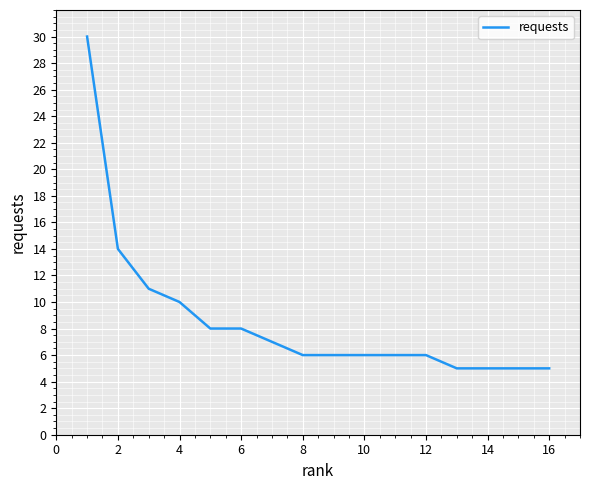

What is the greatest value displayed?

30